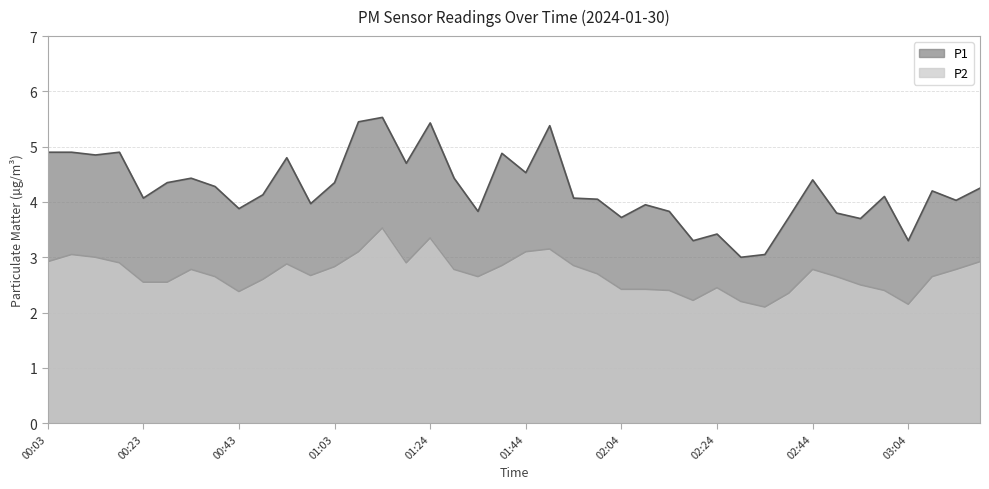

The value of P1 at 01:24 is 9.7. True or false?

False